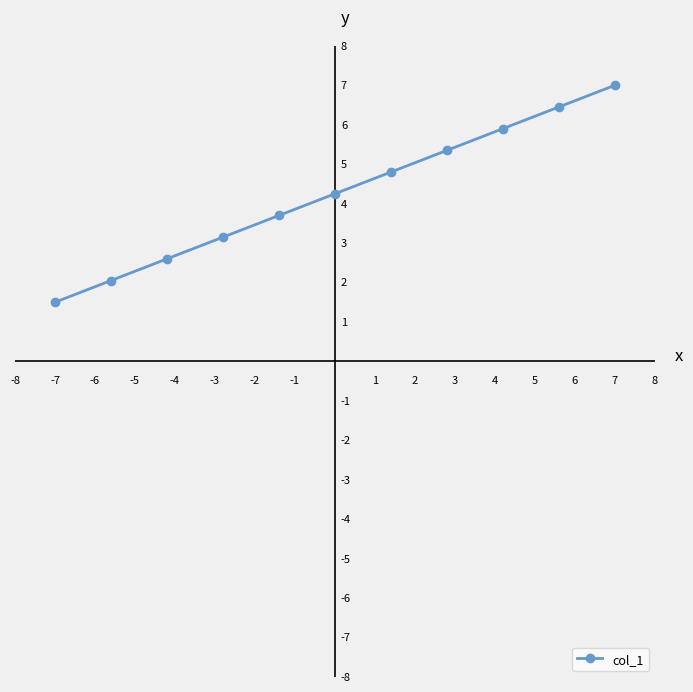

What is the minimum value shown in the chart?

1.5